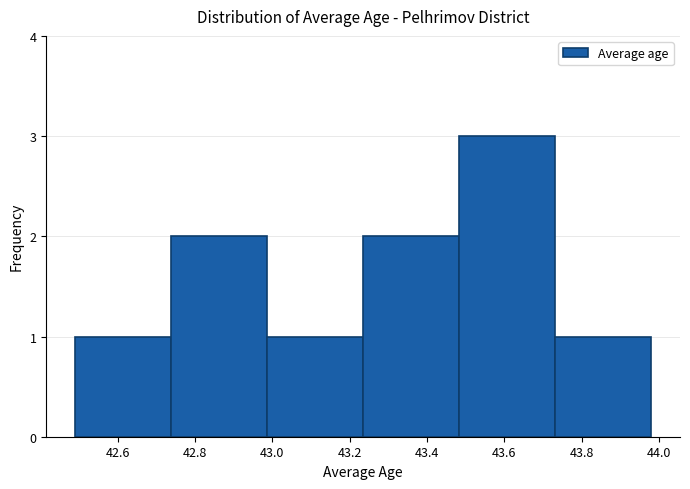

Over which range of the x-axis is the bar tallest?

43.48 to 43.74